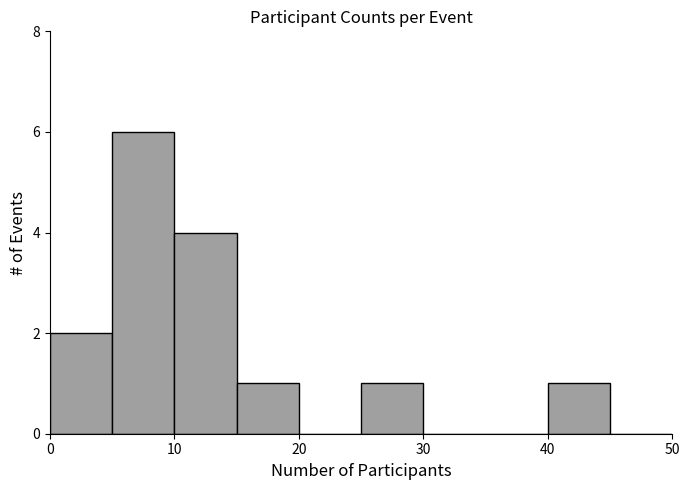

What is the height of the bar covering 0 to 5 on the x-axis? The values are not printed on the chart, so give them approximately, as read against the axis.

2